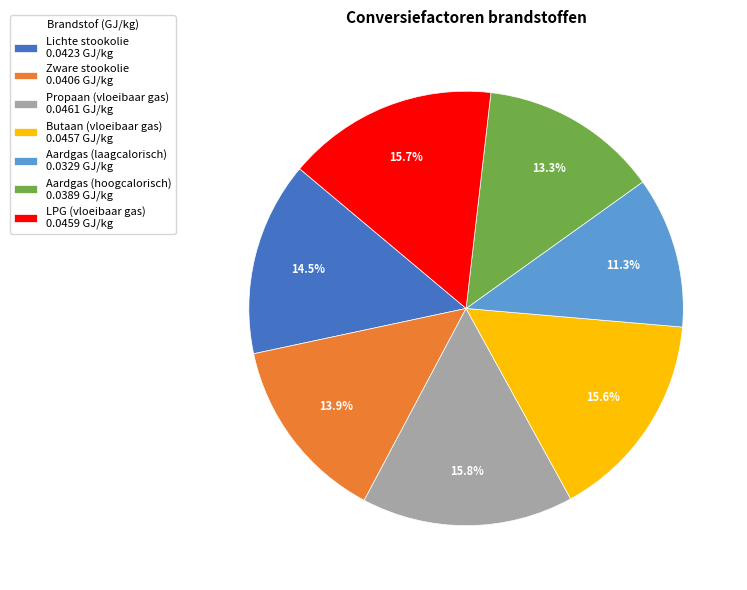

What is the smallest slice in the pie chart?

Aardgas (laagcalorisch)